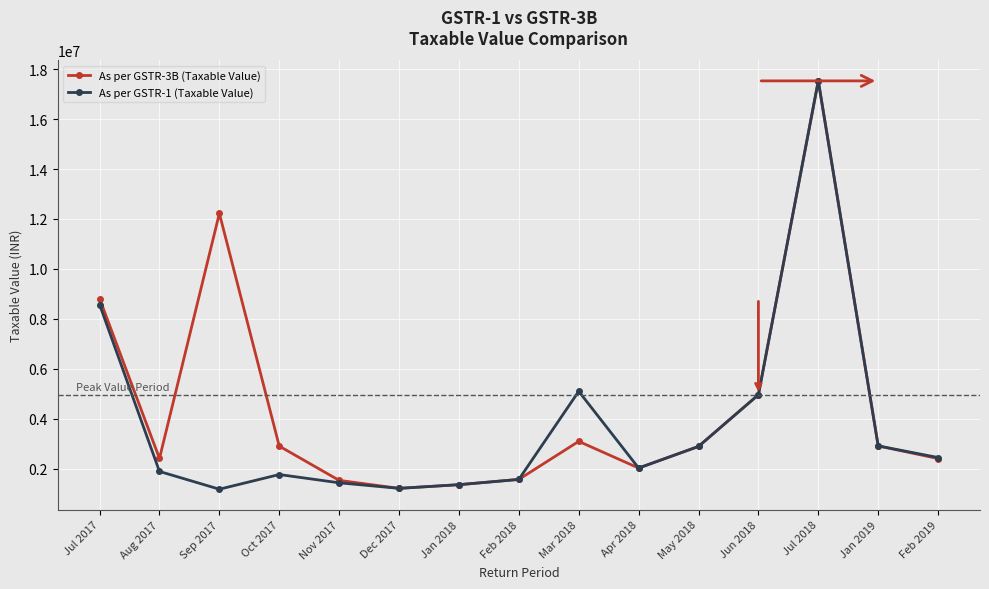

What are all the series names shown in the legend?

As per GSTR-3B (Taxable Value), As per GSTR-1 (Taxable Value)